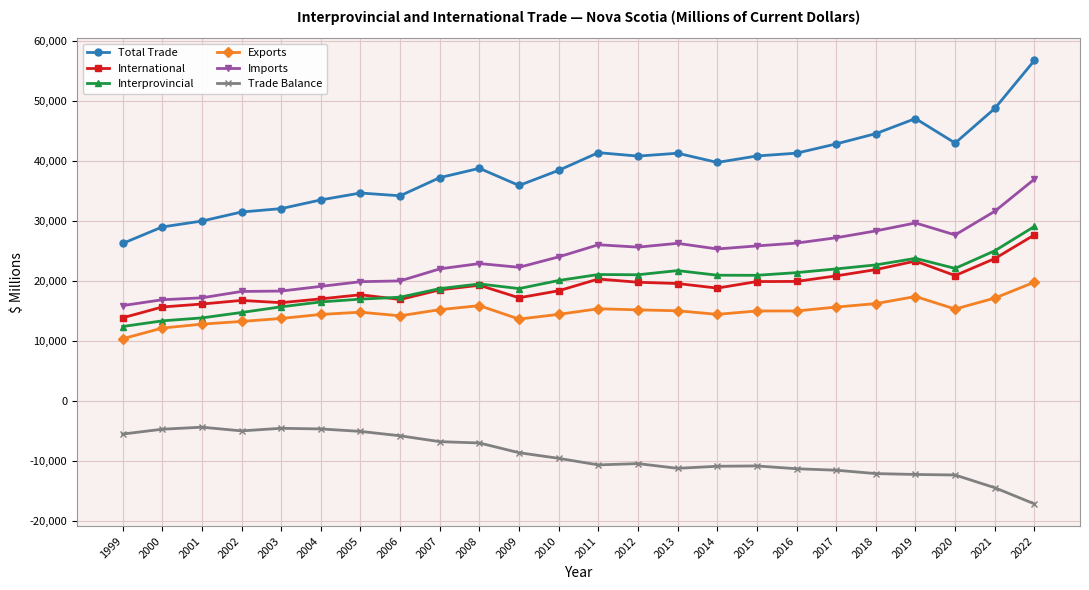

What is the total value across all series at 2012?

111932